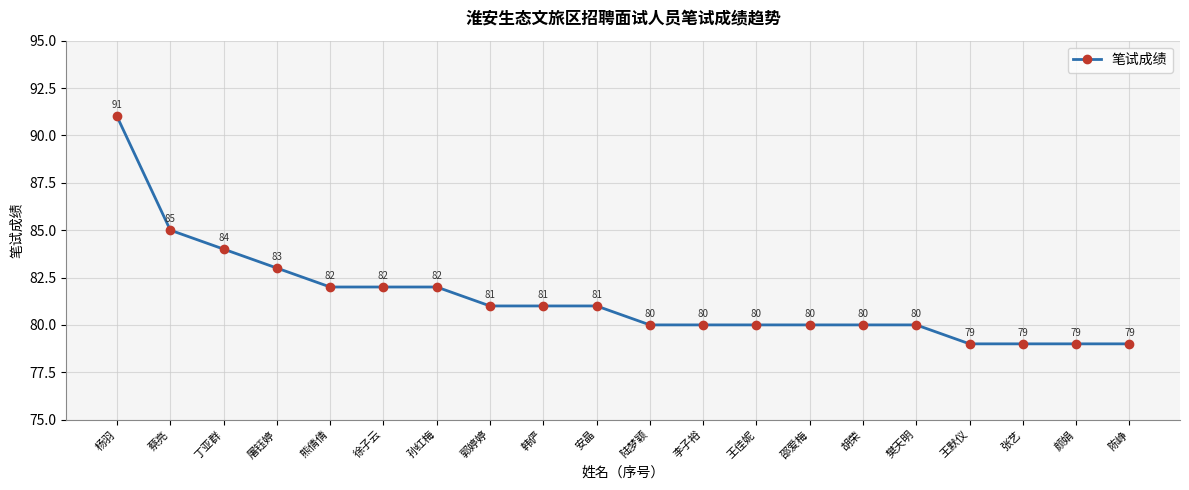

Does the chart display data point markers on the line(s)?

Yes